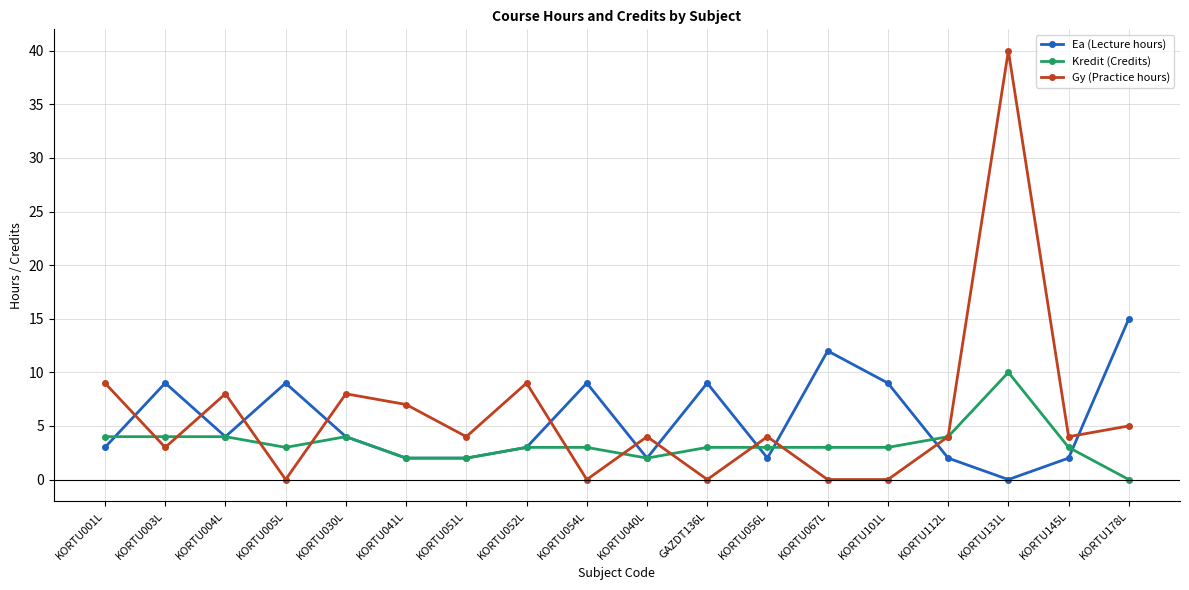

What is the total value across all series at KORTU178L?

20